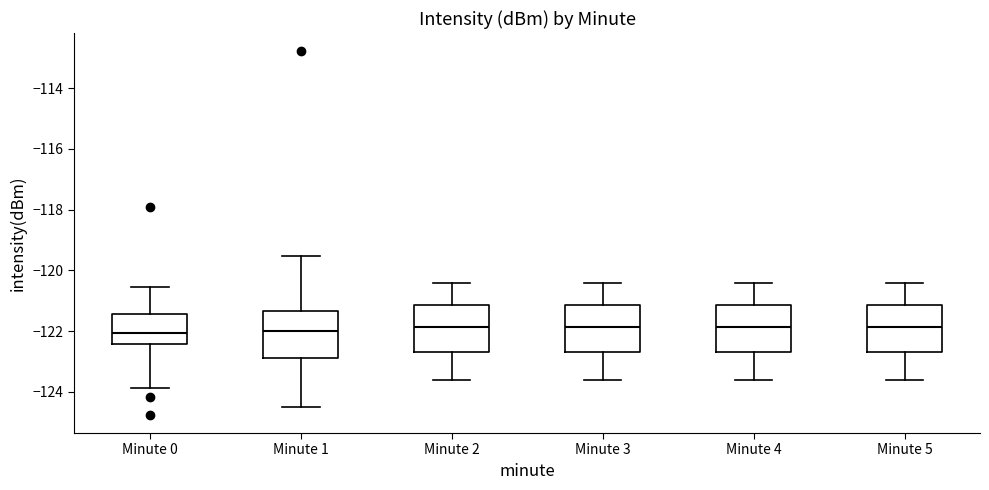

Reading left to right, transcribe this box plot: for each box, give where its median line is, the range the box spans, and where its two whiskers end, as read against the y-axis. The values are not printed on the chart, so give them approximately, as read against the axis.

Minute 0: median -122.0, box -122.4 to -121.4, whiskers -123.8 to -120.6
Minute 1: median -122.0, box -122.8 to -121.4, whiskers -124.4 to -119.6
Minute 2: median -121.8, box -122.6 to -121.2, whiskers -123.6 to -120.4
Minute 3: median -121.8, box -122.6 to -121.2, whiskers -123.6 to -120.4
Minute 4: median -121.8, box -122.6 to -121.2, whiskers -123.6 to -120.4
Minute 5: median -121.8, box -122.6 to -121.2, whiskers -123.6 to -120.4